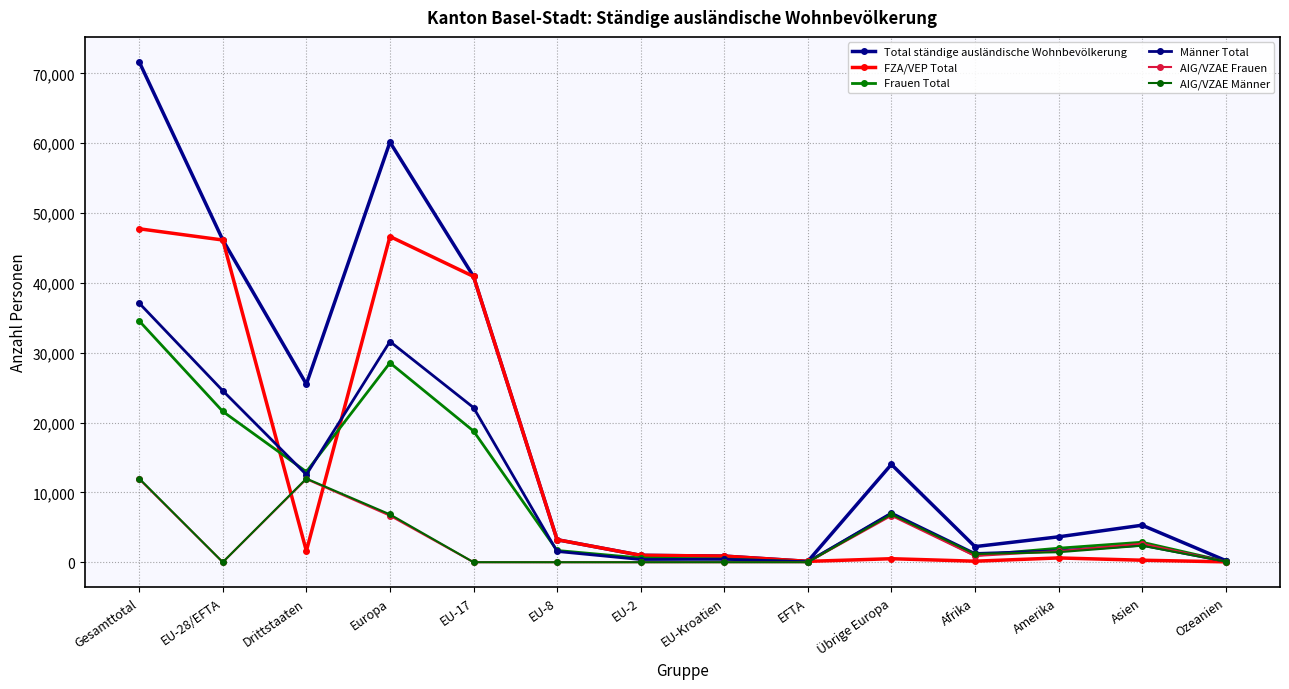

How many values in the Männer Total series are below 2439?

7